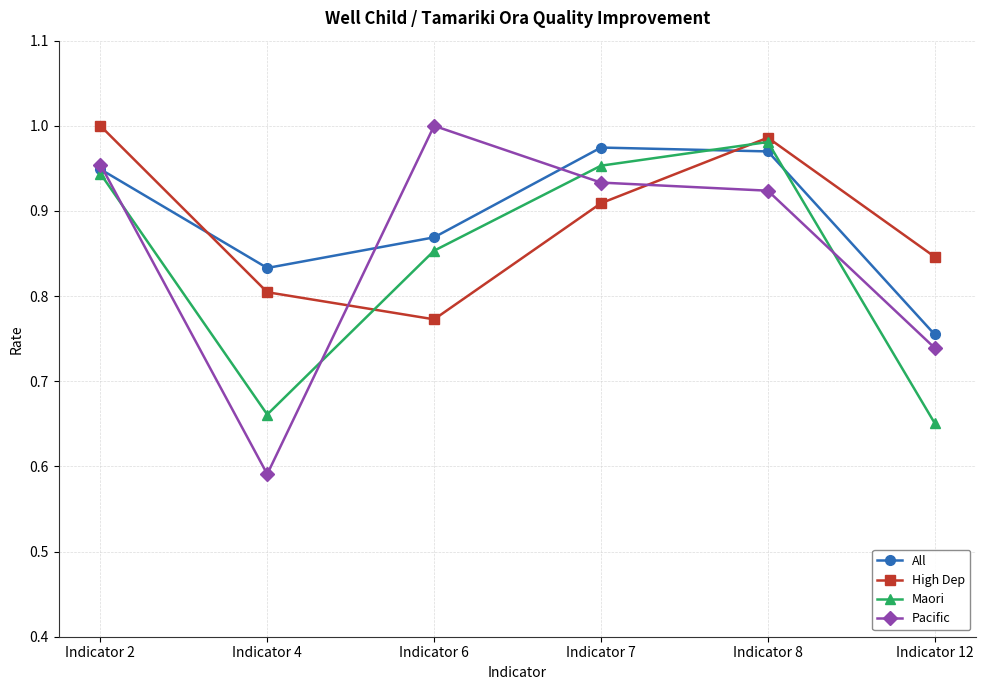

What are all the series names shown in the legend?

All, High Dep, Maori, Pacific